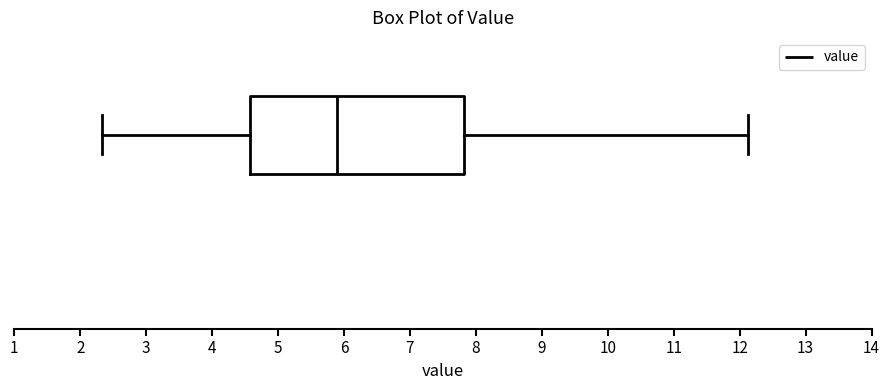

Where is the left edge of the box on the x-axis? The values are not printed on the chart, so give them approximately, as read against the axis.

4.6